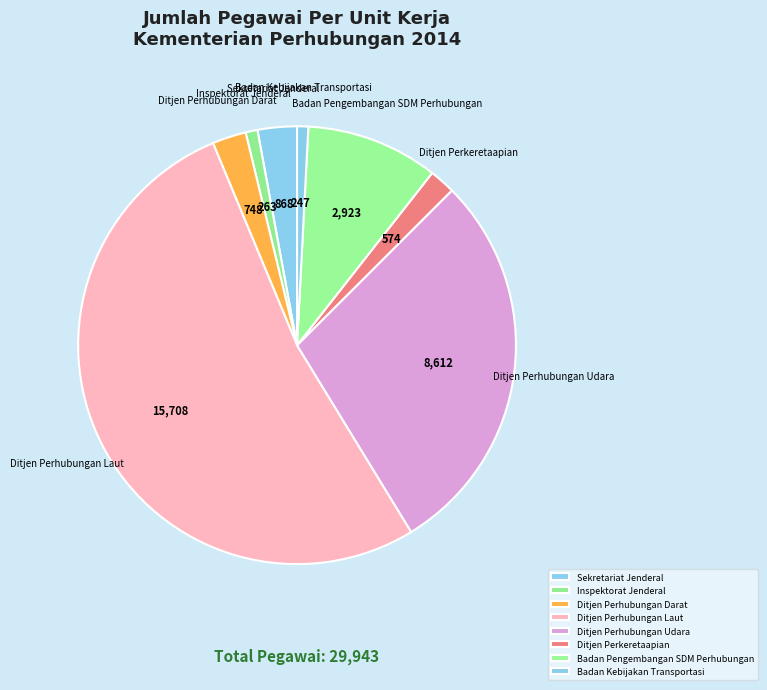

What is the largest slice in the pie chart?

Ditjen Perhubungan Laut